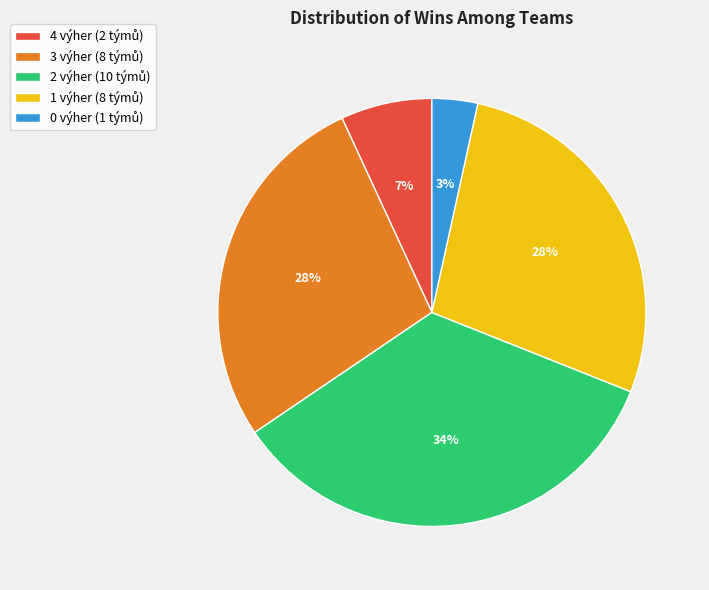

To the nearest percent, what is the average slice percentage?

20%